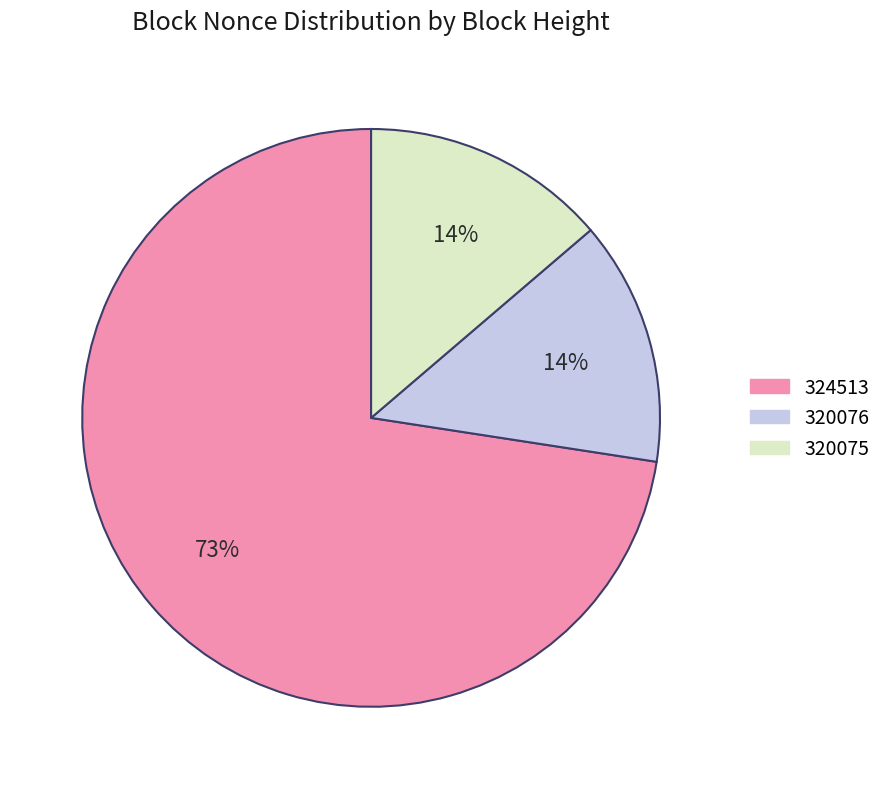

Is there a majority slice in this chart?

Yes